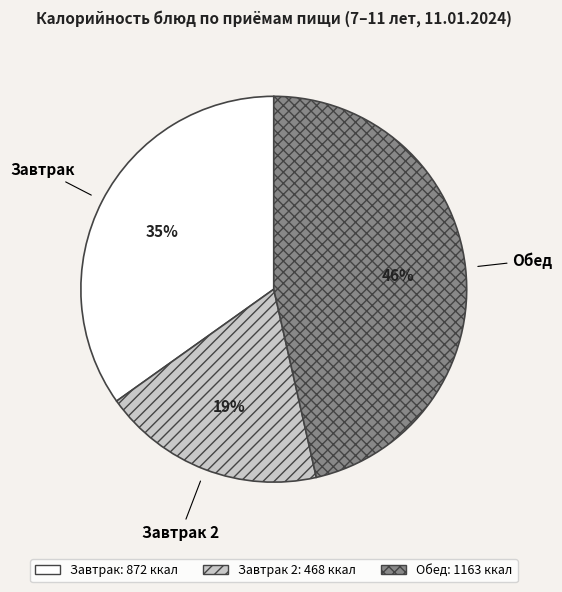

Is there a majority slice in this chart?

No